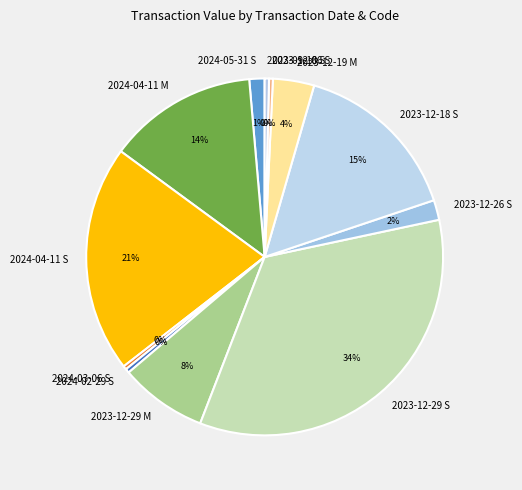

How many slices are in this pie chart?

12